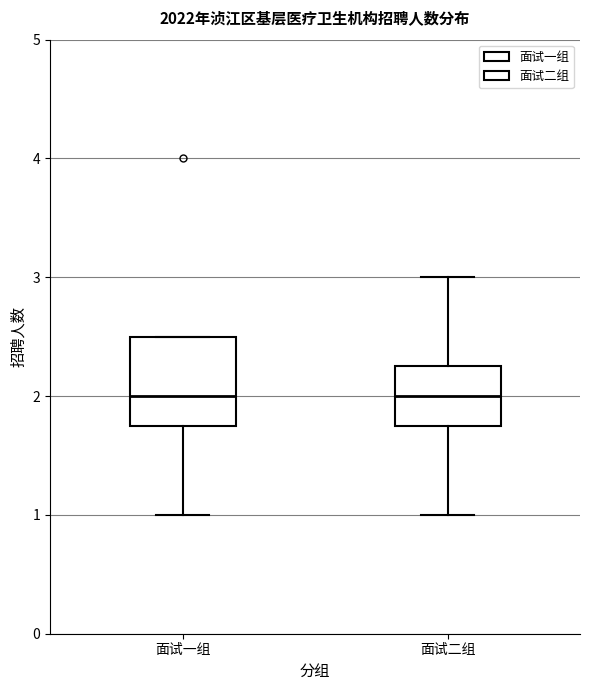

Reading left to right, read every box against the y-axis: the position of its median line, the range the box covers, and the ends of its whiskers. The values are not printed on the chart, so give them approximately, as read against the axis.

面试一组: median 2.0, box 1.8 to 2.5, whiskers 1.0 to 2.5
面试二组: median 2.0, box 1.8 to 2.3, whiskers 1.0 to 3.0